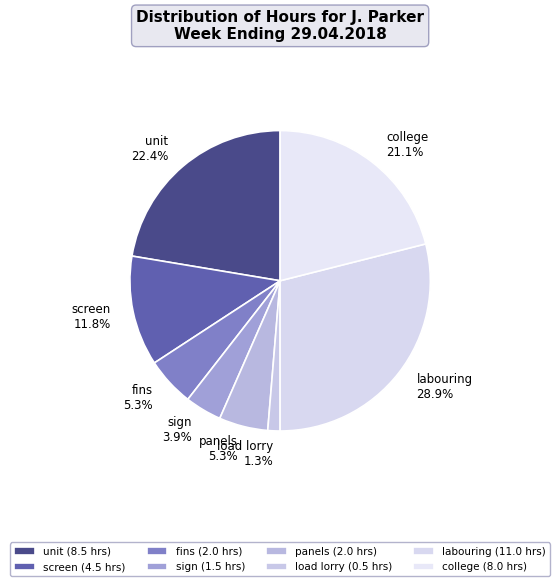

Which has a higher value, fins or labouring?

labouring